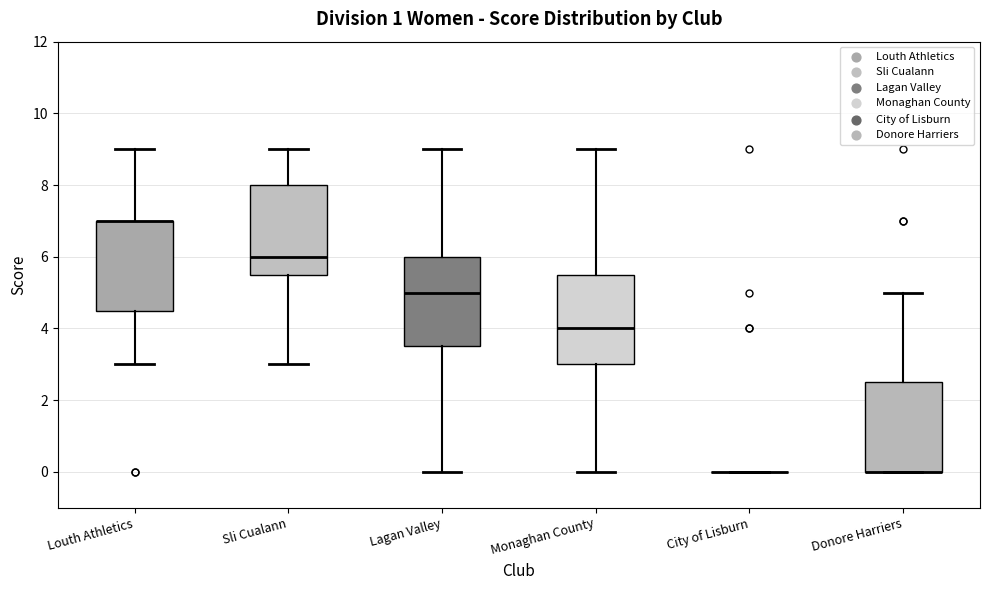

Reading left to right, read every box against the y-axis: the position of its median line, the range the box covers, and the ends of its whiskers. The values are not printed on the chart, so give them approximately, as read against the axis.

Louth Athletics: median 7.0 (drawn on the box's upper edge), box 4.6 to 7.0, whiskers 3.0 to 9.0
Sli Cualann: median 6.0, box 5.6 to 8.0, whiskers 3.0 to 9.0
Lagan Valley: median 5.0, box 3.6 to 6.0, whiskers 0.0 to 9.0
Monaghan County: median 4.0, box 3.0 to 5.6, whiskers 0.0 to 9.0
City of Lisburn: box collapsed to a line at 0.0, whiskers 0.0 to 0.0
Donore Harriers: median 0.0 (drawn on the box's lower edge), box 0.0 to 2.6, whiskers 0.0 to 5.0